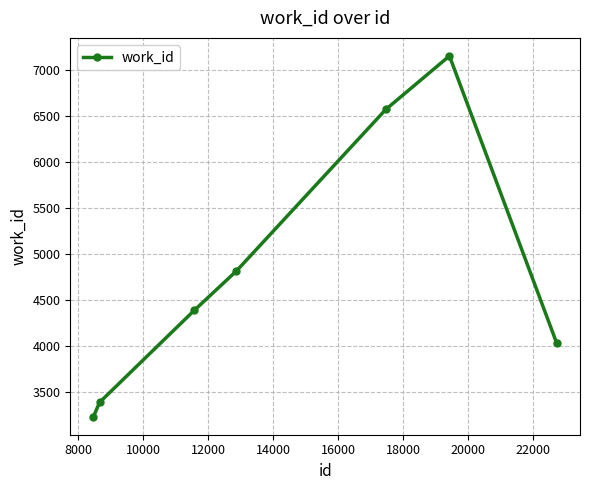

What is the average value?

4794